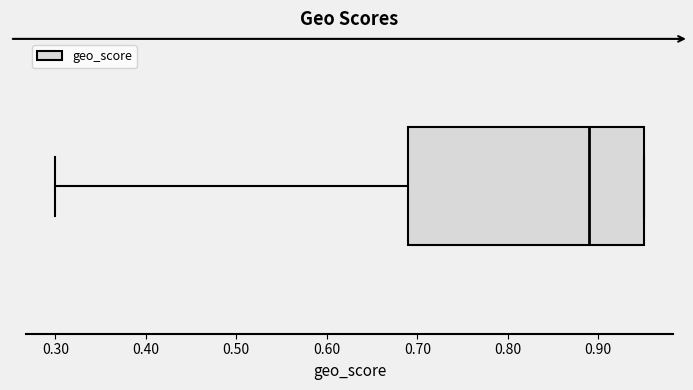

Where does the left whisker of the box end on the x-axis? The values are not printed on the chart, so give them approximately, as read against the axis.

0.30